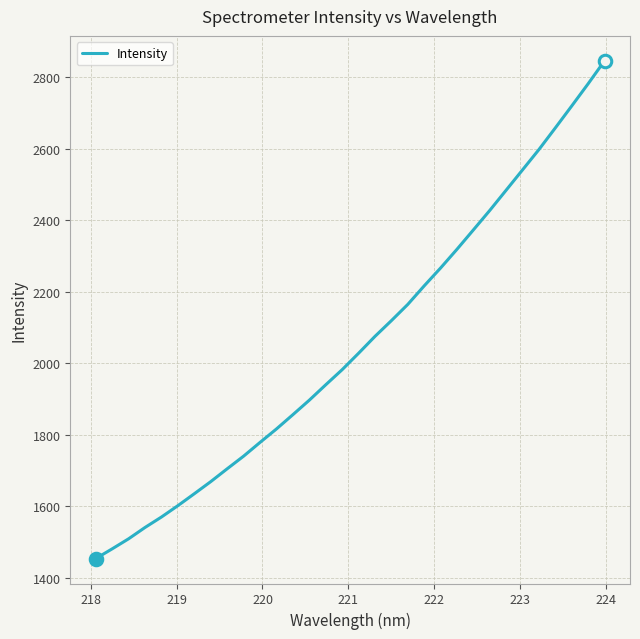

What is the maximum value shown in the chart?

2845.8